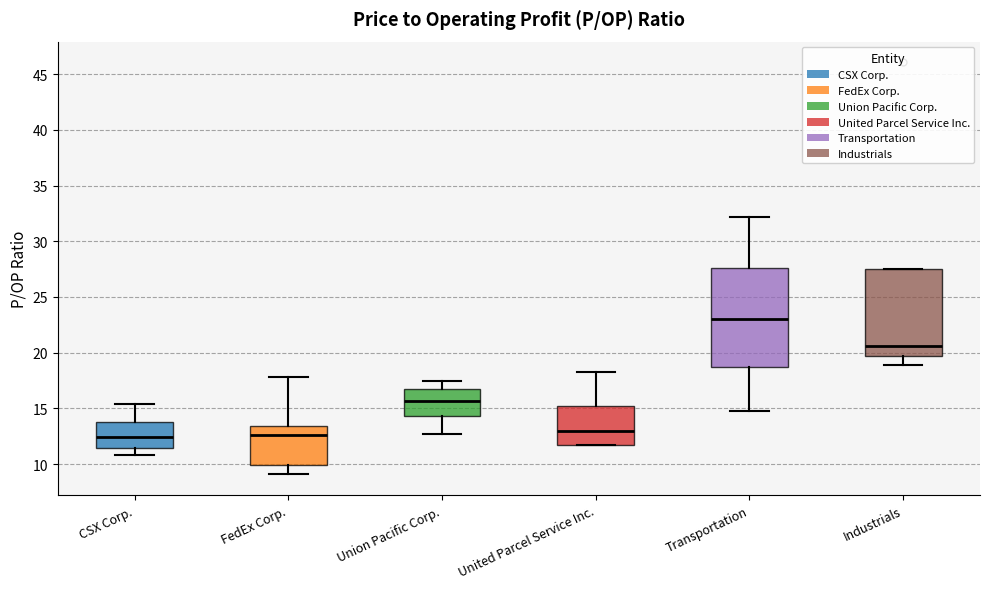

Reading left to right, read every box against the y-axis: the position of its median line, the range the box covers, and the ends of its whiskers. The values are not printed on the chart, so give them approximately, as read against the axis.

CSX Corp.: median 12.5, box 11.5 to 14.0, whiskers 11.0 to 15.5
FedEx Corp.: median 12.5, box 10.0 to 13.5, whiskers 9.0 to 18.0
Union Pacific Corp.: median 15.5, box 14.5 to 17.0, whiskers 12.5 to 17.5
United Parcel Service Inc.: median 13.0, box 11.5 to 15.0, whiskers 11.5 to 18.0
Transportation: median 23.0, box 18.5 to 27.5, whiskers 15.0 to 32.0
Industrials: median 20.5, box 19.5 to 27.5, whiskers 19.0 to 27.5